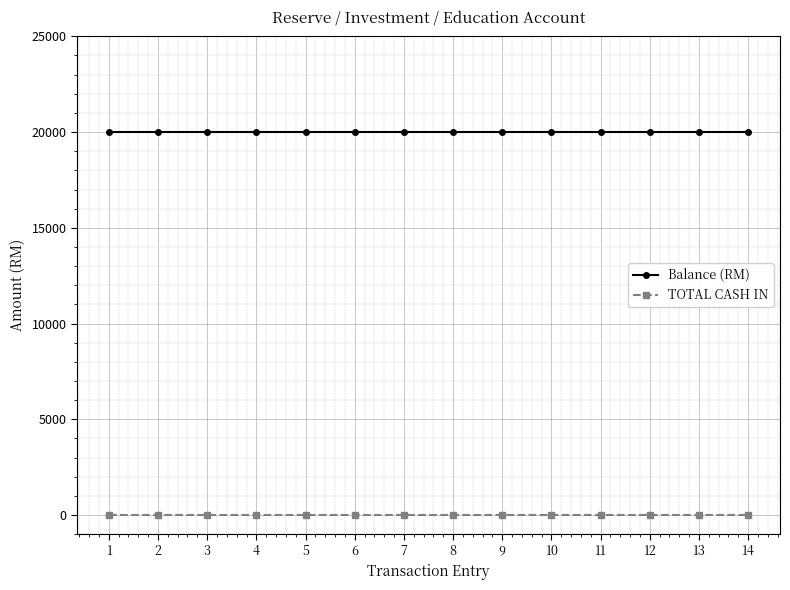

List the series in order of their overall mean, highest first.

Balance (RM), TOTAL CASH IN